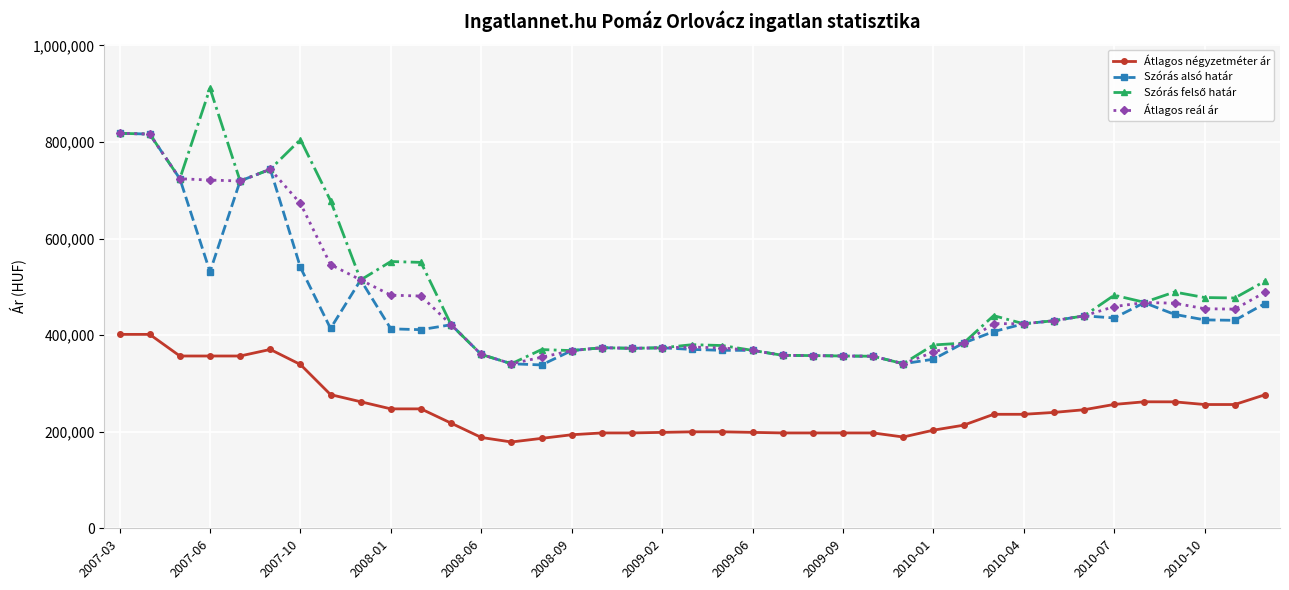

True or false: Szórás alsó határ has more than 0 points higher than both neighbors.

True